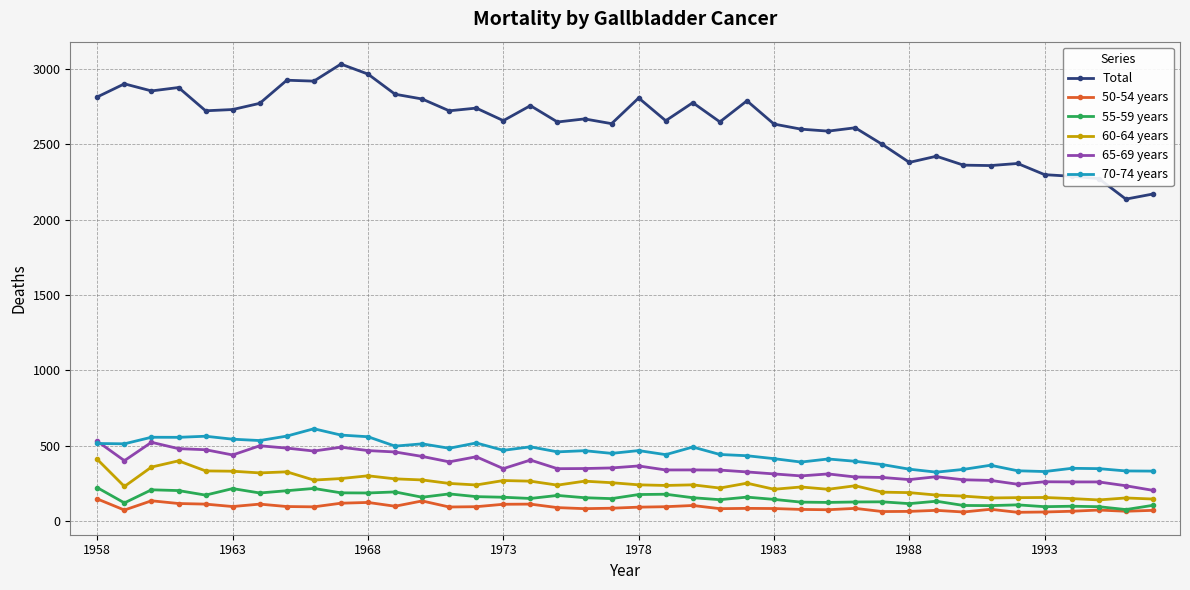

True or false: 55-59 years and Total cross at least once.

False